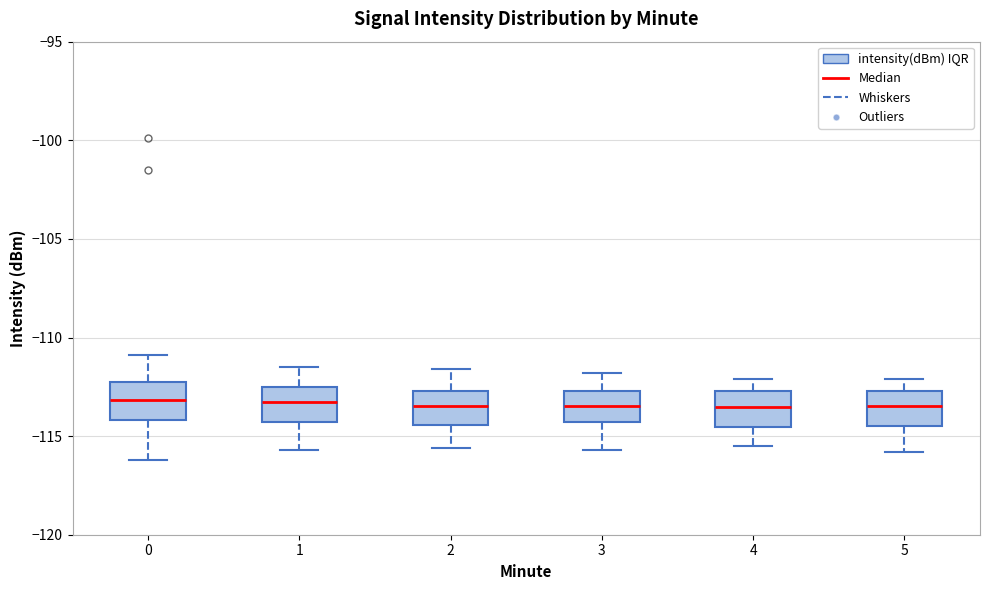

Where does the median line of the box at x = 2 sit on the y-axis? The values are not printed on the chart, so give them approximately, as read against the axis.

-113.5